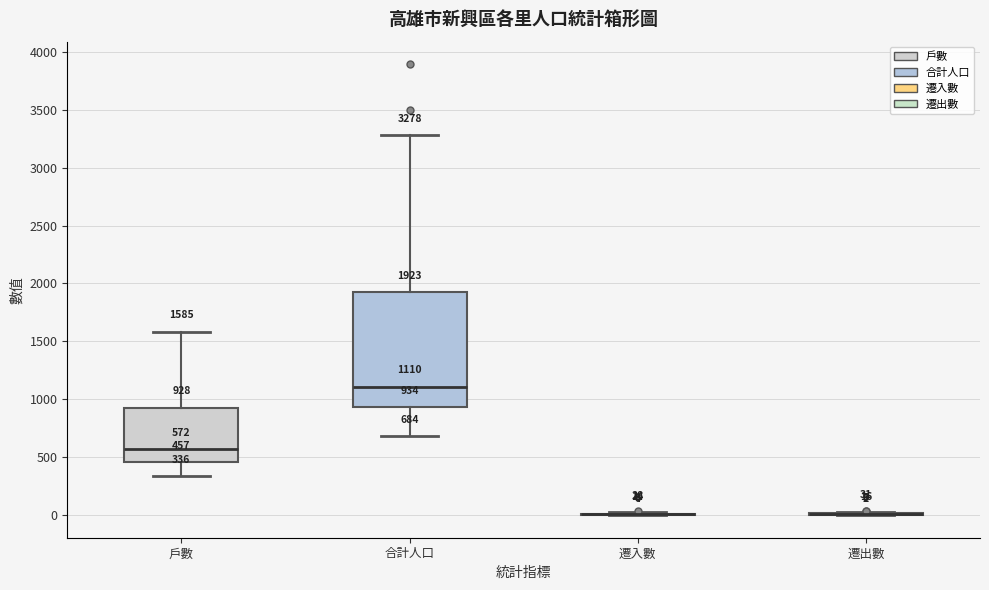

Comparing the boxes themselves (not the whiskers), which one is the tallest?

合計人口